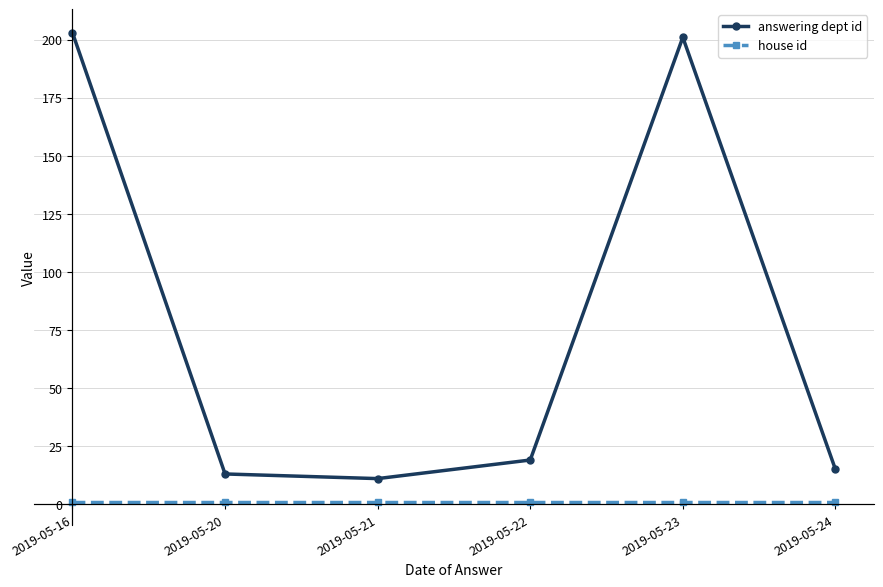

Which series has the largest range (max minus min)?

answering dept id